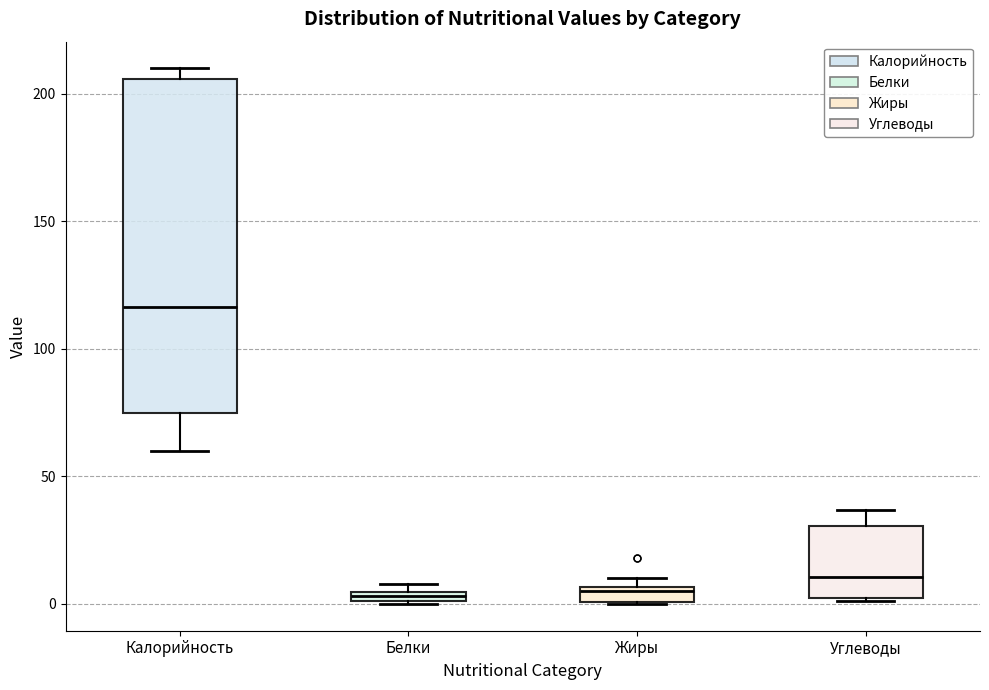

Which box is the tallest, from its lower edge to its upper edge?

Калорийность